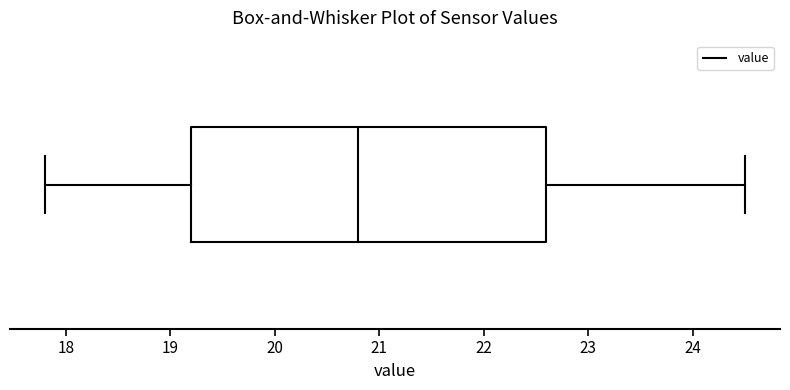

Where does the right whisker of the box end on the x-axis? The values are not printed on the chart, so give them approximately, as read against the axis.

24.5